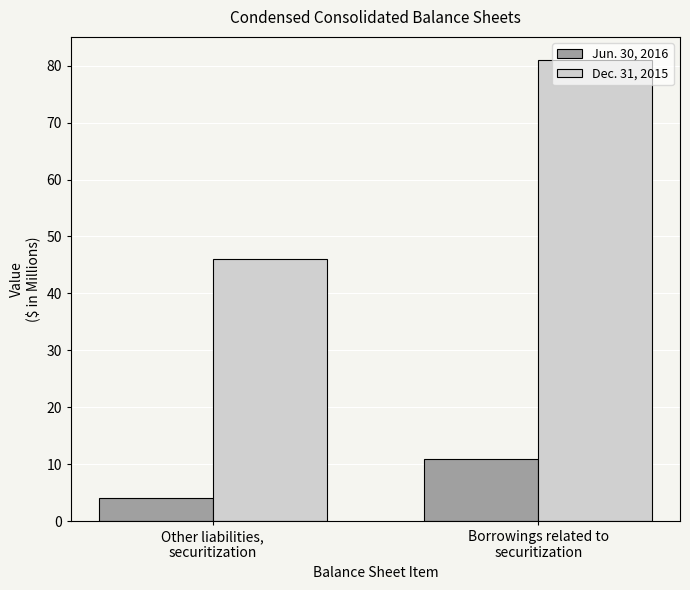

What is the sum of all Dec. 31, 2015 values?

127